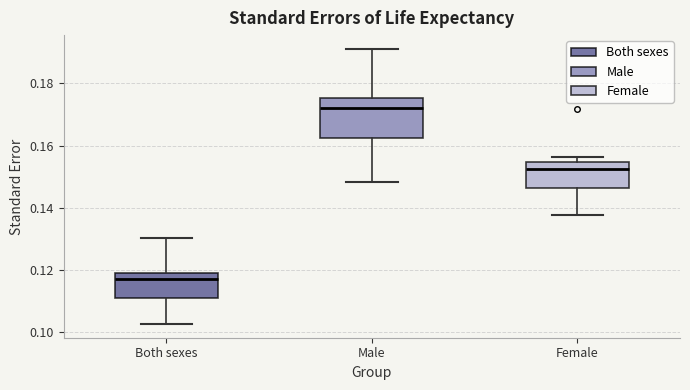

Reading left to right, transcribe this box plot: for each box, give where its median line is, the range the box spans, and where its two whiskers end, as read against the y-axis. The values are not printed on the chart, so give them approximately, as read against the axis.

Both sexes: median 0.118 (just below the box's upper edge), box 0.112 to 0.118, whiskers 0.102 to 0.130
Male: median 0.172, box 0.162 to 0.176, whiskers 0.148 to 0.192
Female: median 0.152, box 0.146 to 0.154, whiskers 0.138 to 0.156